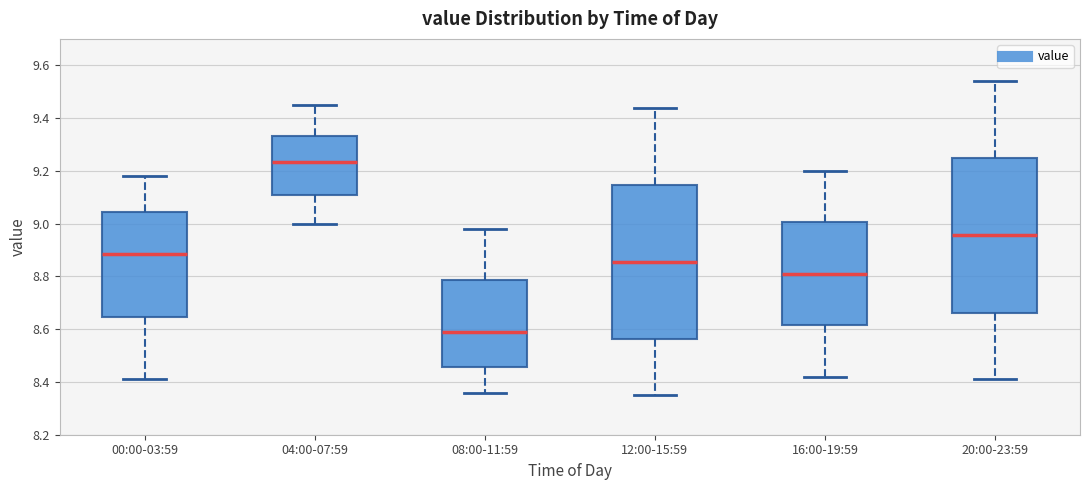

Which box has the lowest median line?

08:00-11:59